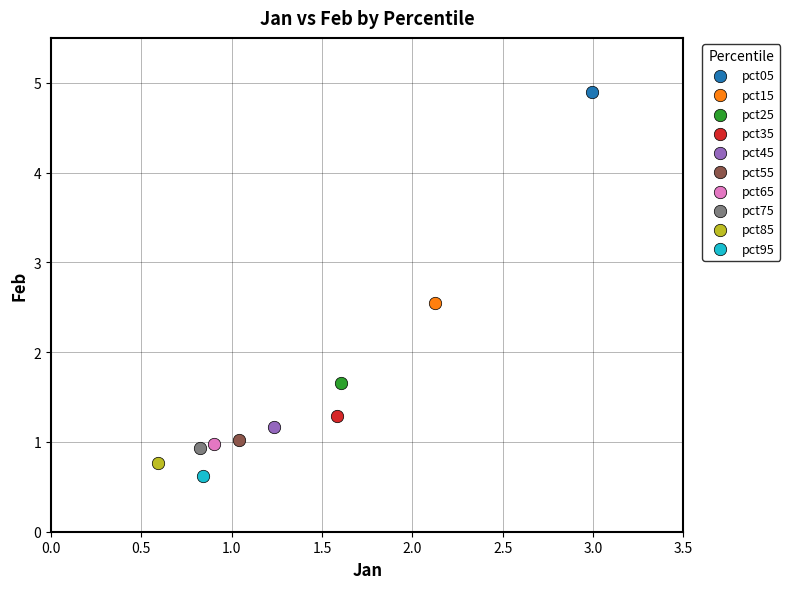

Which series contains the highest Y value?

pct05